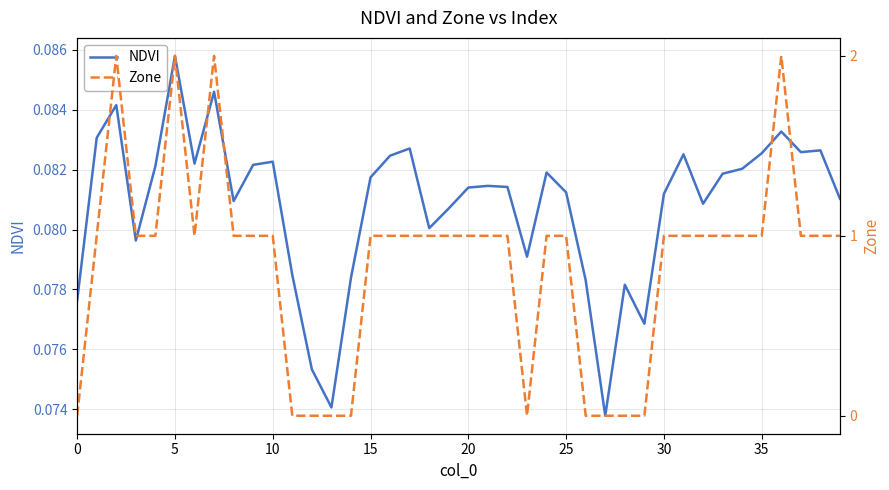

Which series ends up on top after the final intersection of Zone and NDVI?

Zone